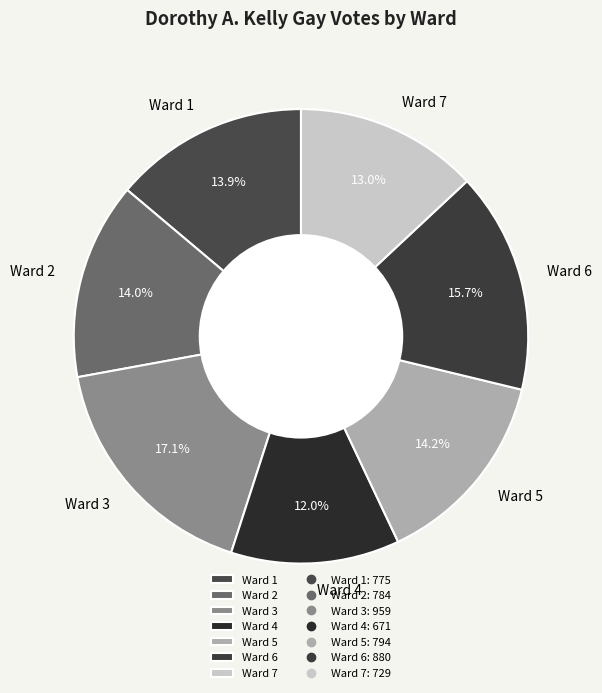

Which category has the biggest portion of the pie?

Ward 3